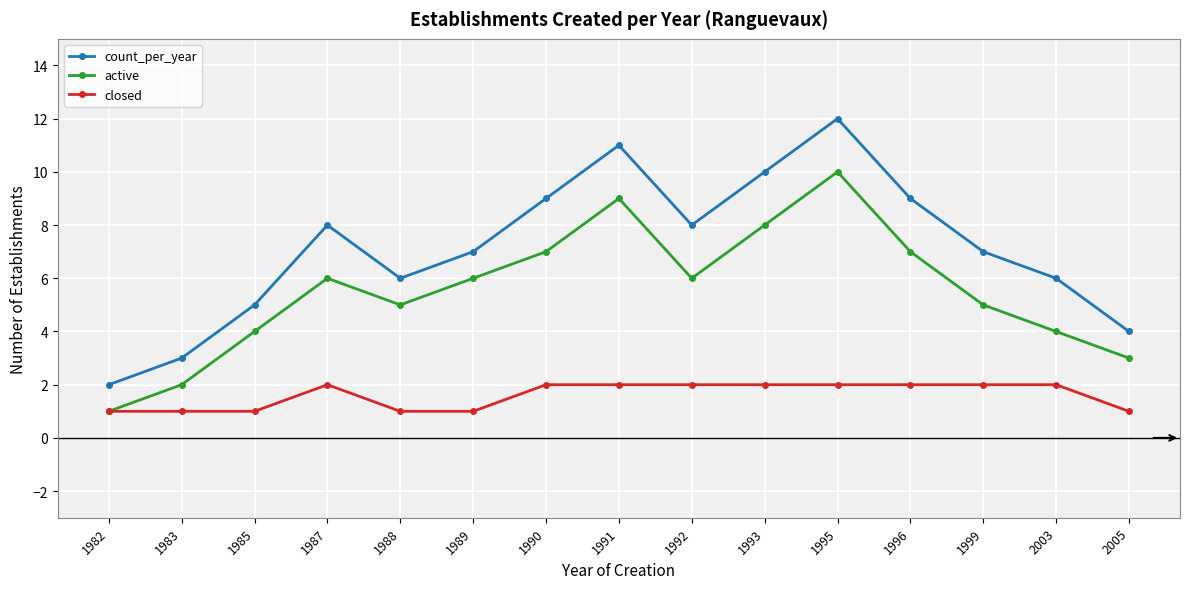

What are all the series names shown in the legend?

count_per_year, active, closed